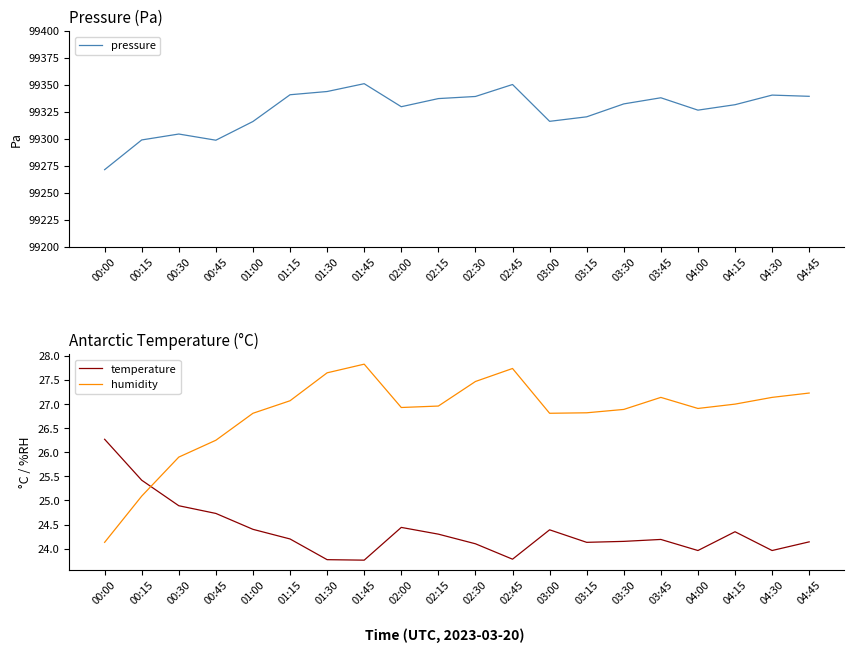

Where is the first local minimum for pressure?

00:45